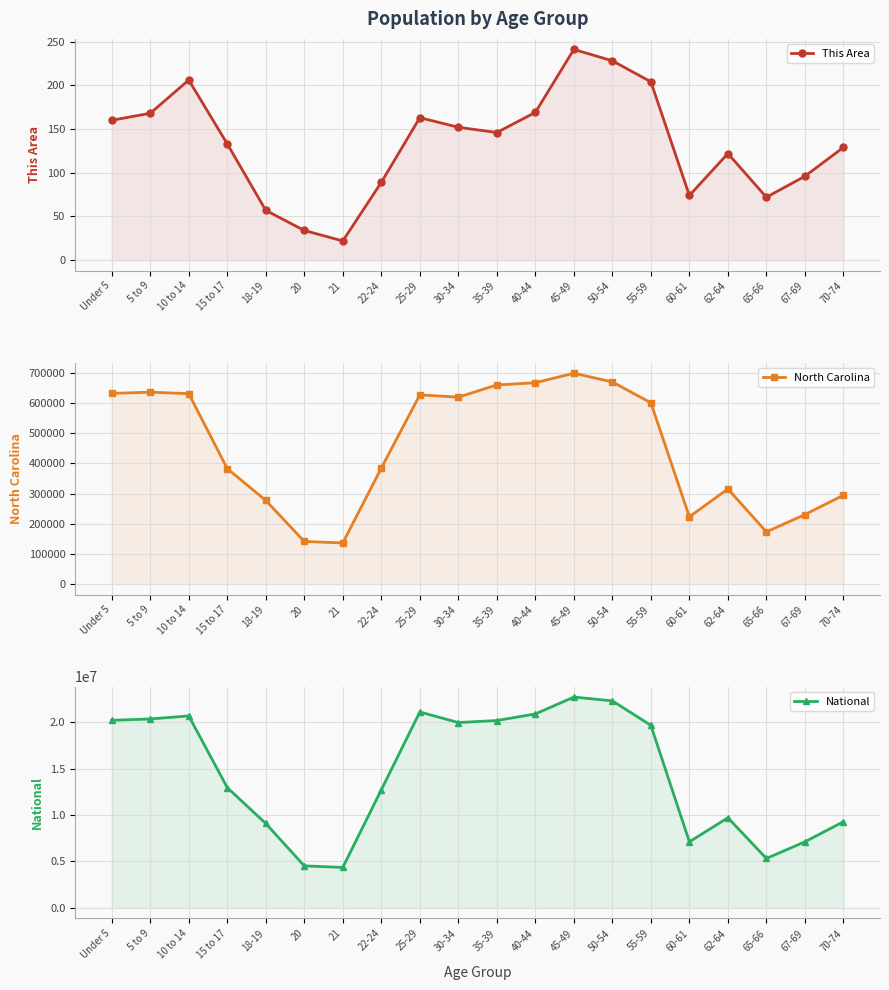

At which category does the chart reach its minimum across all series?

21